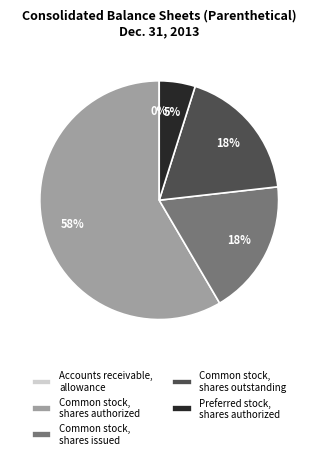

To the nearest percent, what is the average slice percentage?

20%